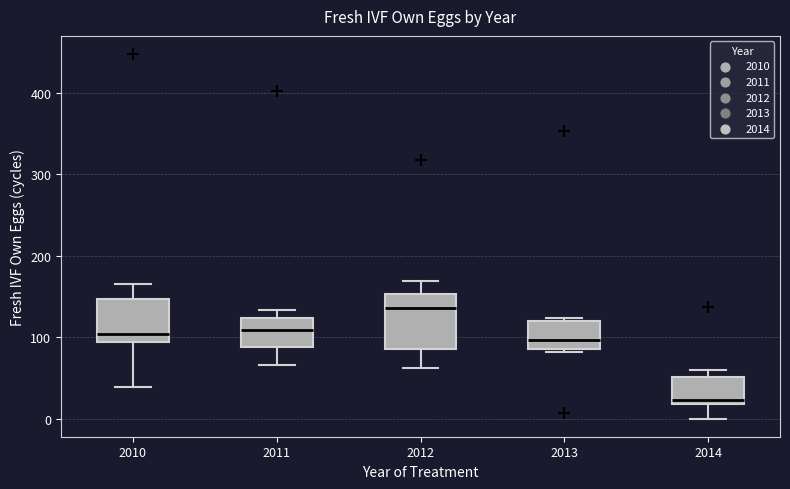

Reading left to right, transcribe this box plot: for each box, give where its median line is, the range the box spans, and where its two whiskers end, as read against the y-axis. The values are not printed on the chart, so give them approximately, as read against the axis.

2010: median 100, box 90 to 150, whiskers 40 to 170
2011: median 110, box 90 to 120, whiskers 70 to 130
2012: median 140, box 90 to 150, whiskers 60 to 170
2013: median 100, box 90 to 120, whiskers 80 to 120 (just above the box's upper edge)
2014: median 20 (just above the box's lower edge), box 20 to 50, whiskers 0 to 60